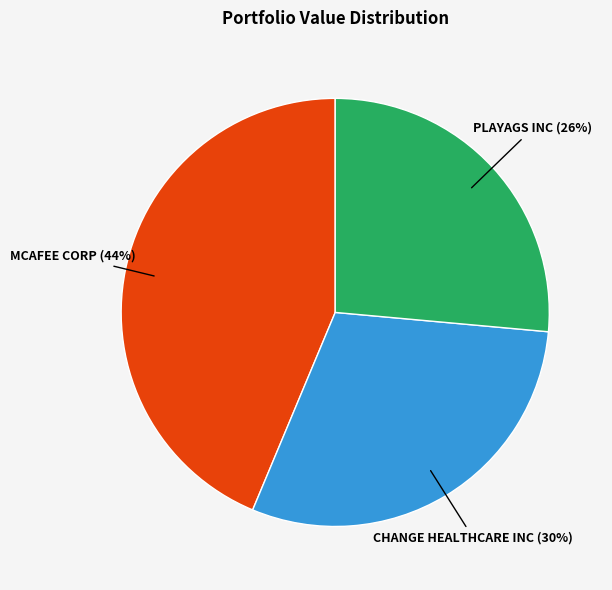

What percentage is the CHANGE HEALTHCARE INC slice, to the nearest percent?

30%